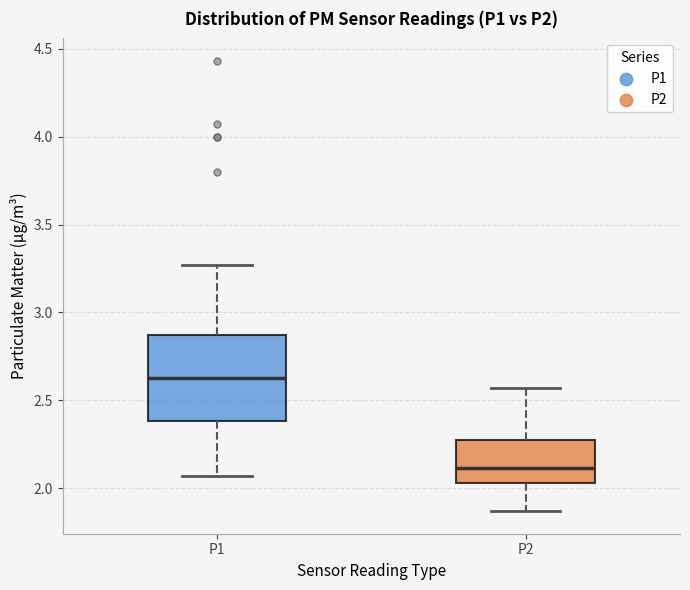

Reading left to right, transcribe this box plot: for each box, give where its median line is, the range the box spans, and where its two whiskers end, as read against the y-axis. The values are not printed on the chart, so give them approximately, as read against the axis.

P1: median 2.65, box 2.40 to 2.85, whiskers 2.05 to 3.25
P2: median 2.10, box 2.05 to 2.30, whiskers 1.85 to 2.55